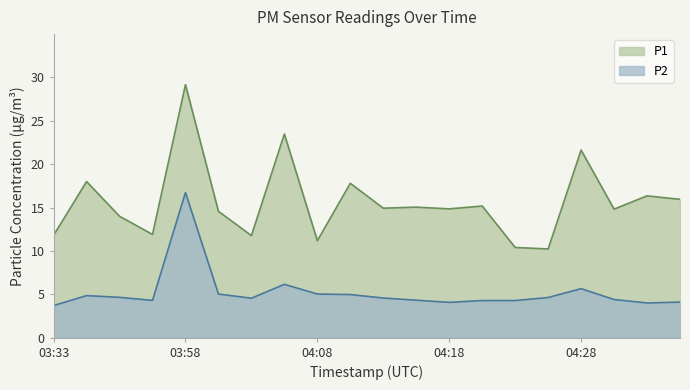

List the labels in order of P2 value, largest first.

03:58, 04:05, 04:28, 04:00, 04:08, 04:10, 03:51, 03:53, 04:25, 04:13, 04:03, 04:30, 04:15, 03:56, 04:20, 04:23, 04:35, 04:18, 04:32, 03:33